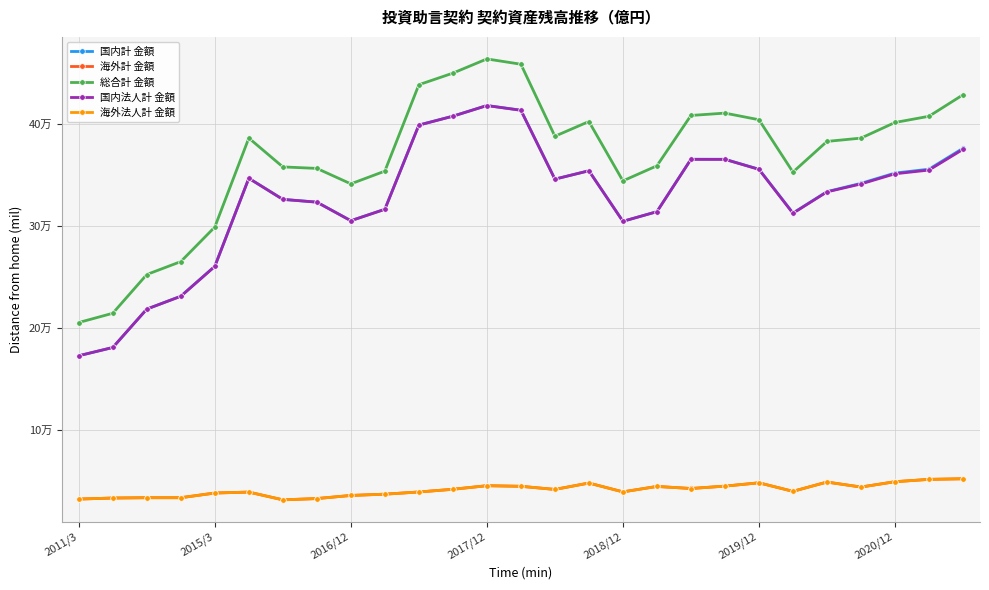

True or false: 国内計 金額 and 国内法人計 金額 cross at least once.

False